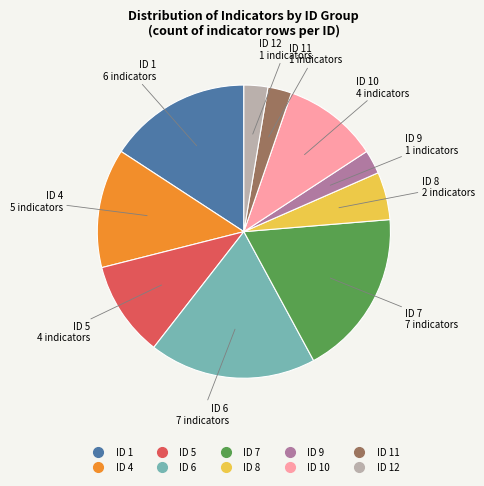

Does any single category account for the majority?

No